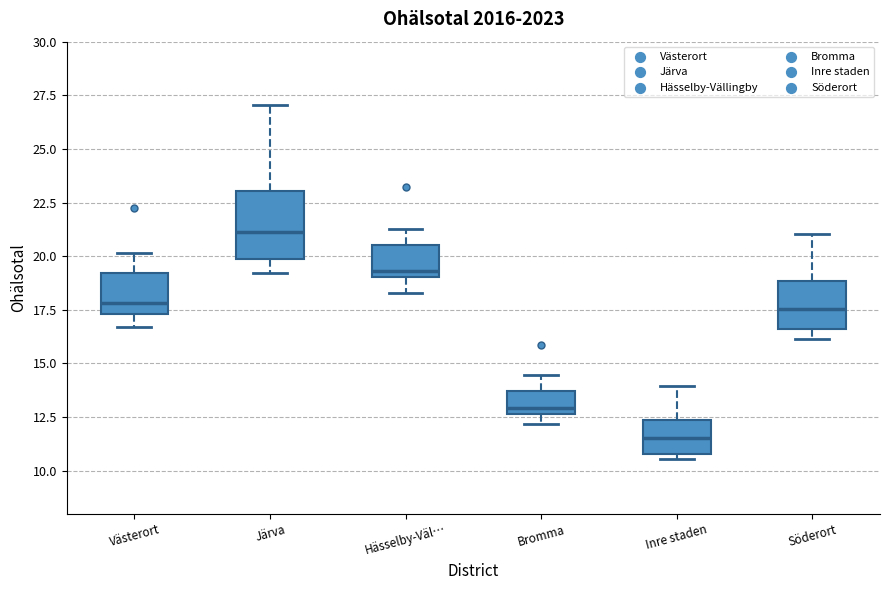

Reading left to right, read every box against the y-axis: the position of its median line, the range the box covers, and the ends of its whiskers. The values are not printed on the chart, so give them approximately, as read against the axis.

Västerort: median 18.0, box 17.5 to 19.0, whiskers 16.5 to 20.0
Järva: median 21.0, box 20.0 to 23.0, whiskers 19.0 to 27.0
Hässelby-Väl…: median 19.5, box 19.0 to 20.5, whiskers 18.5 to 21.5
Bromma: median 13.0, box 12.5 to 13.5, whiskers 12.0 to 14.5
Inre staden: median 11.5, box 11.0 to 12.5, whiskers 10.5 to 14.0
Söderort: median 17.5, box 16.5 to 19.0, whiskers 16.0 to 21.0